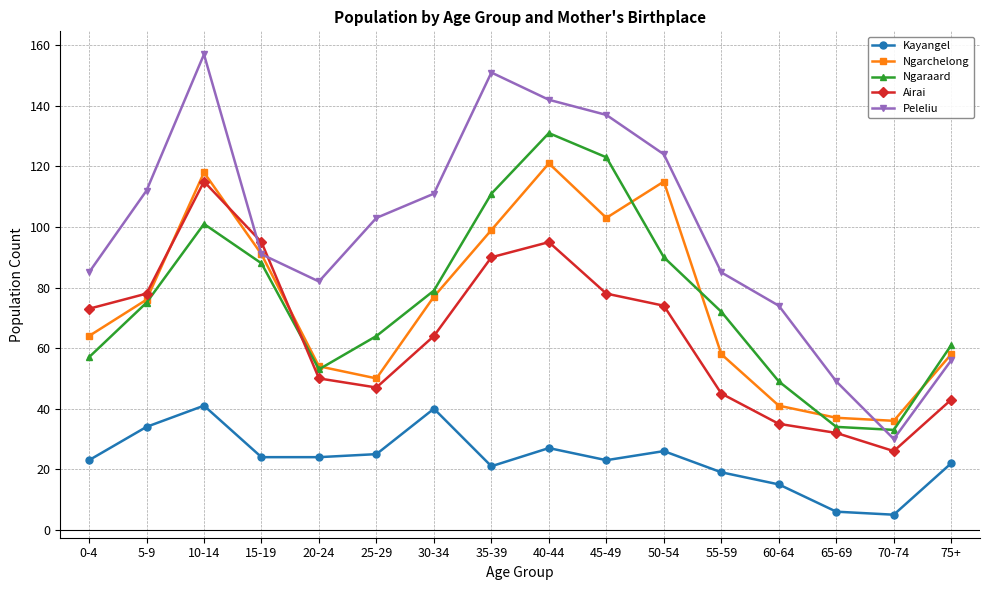

What is the difference between the maximum and minimum values in the Peleliu series?

127